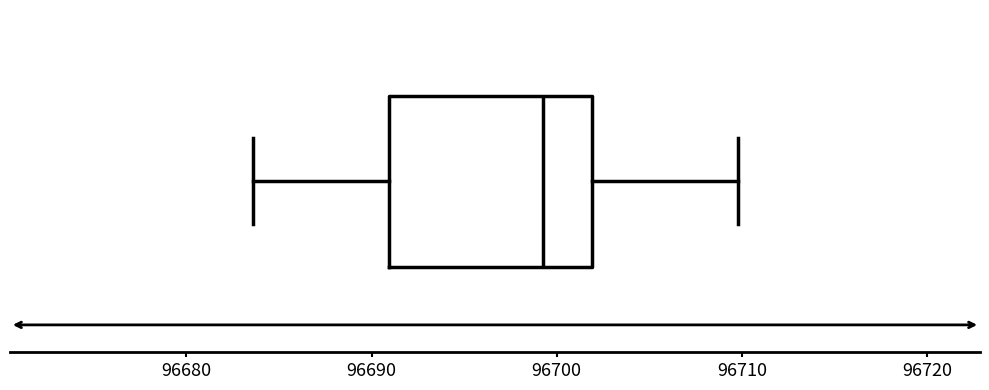

Read this box plot against the x-axis: the position of the median line, the range covered by the box, and the ends of both whiskers. The values are not printed on the chart, so give them approximately, as read against the axis.

median 96699, box 96691 to 96702, whiskers 96684 to 96710